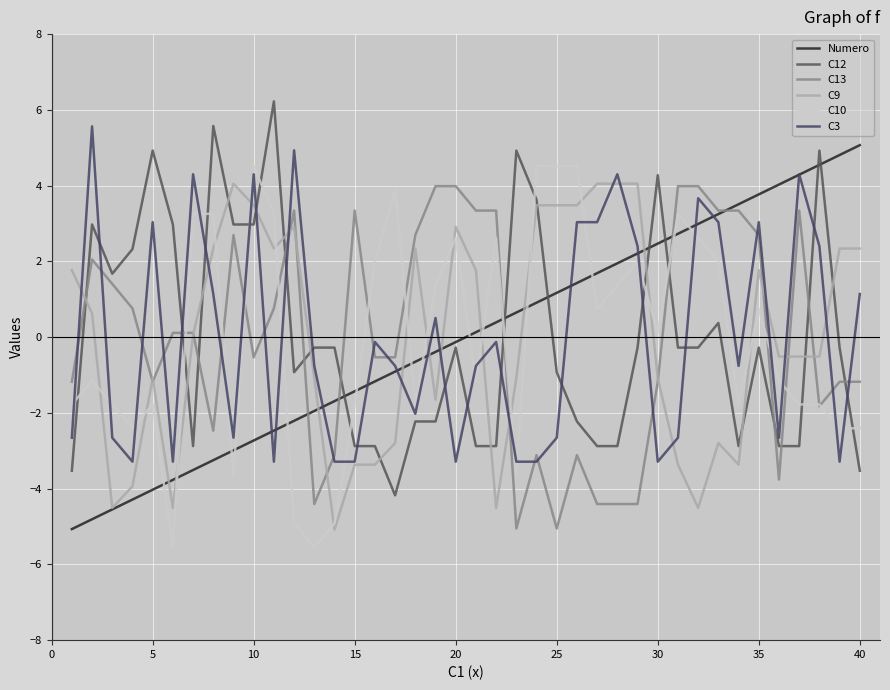

How many lines are shown in the chart?

6